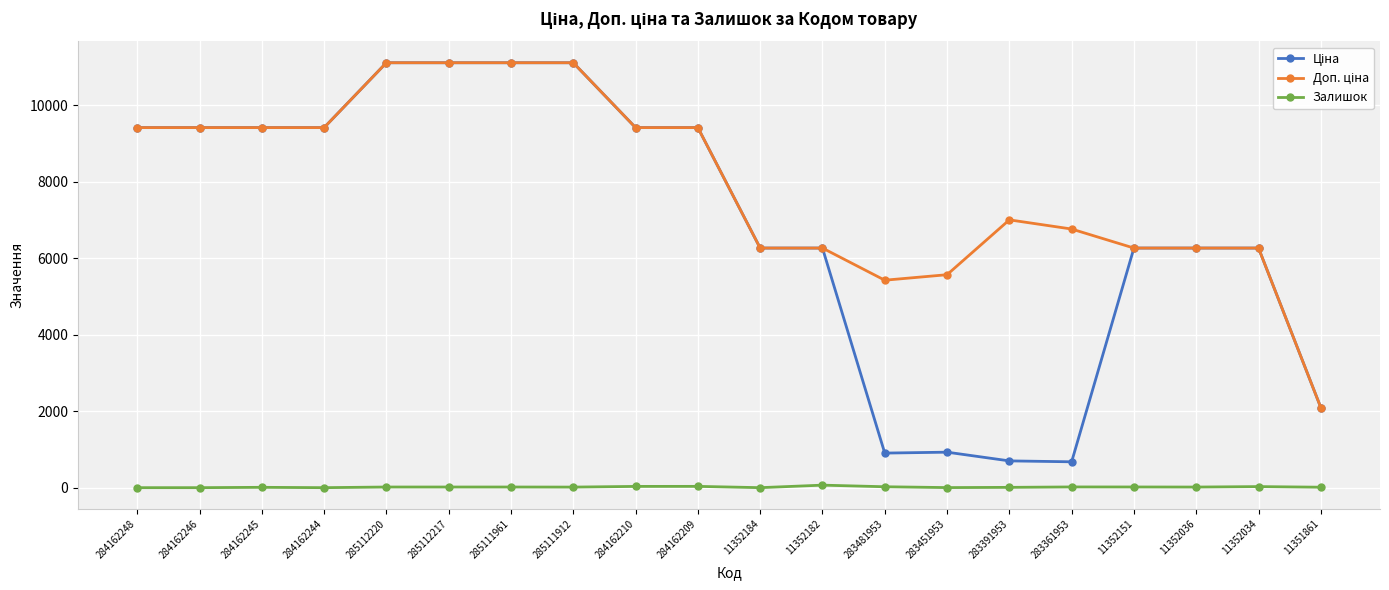

At how many categories does at least one series exceed 3189?

19